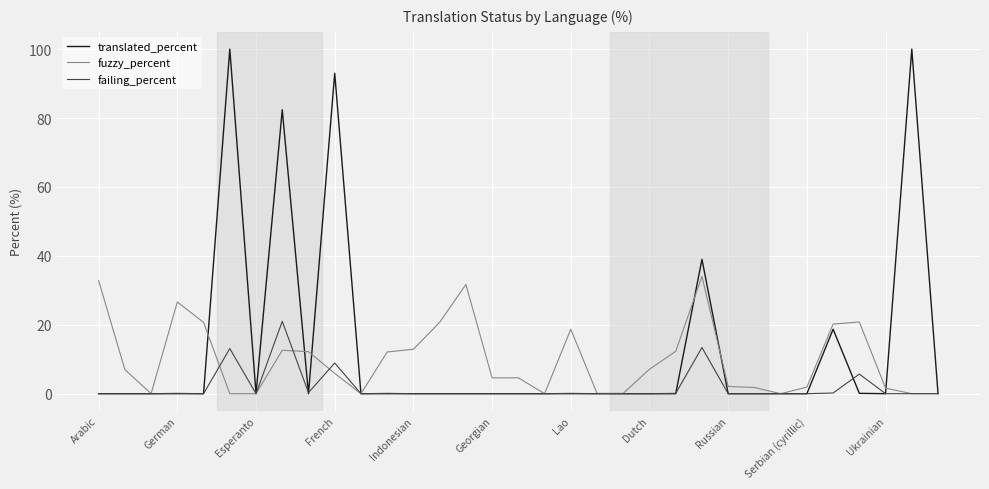

What is the difference between the maximum and minimum values in the translated_percent series?

100.0